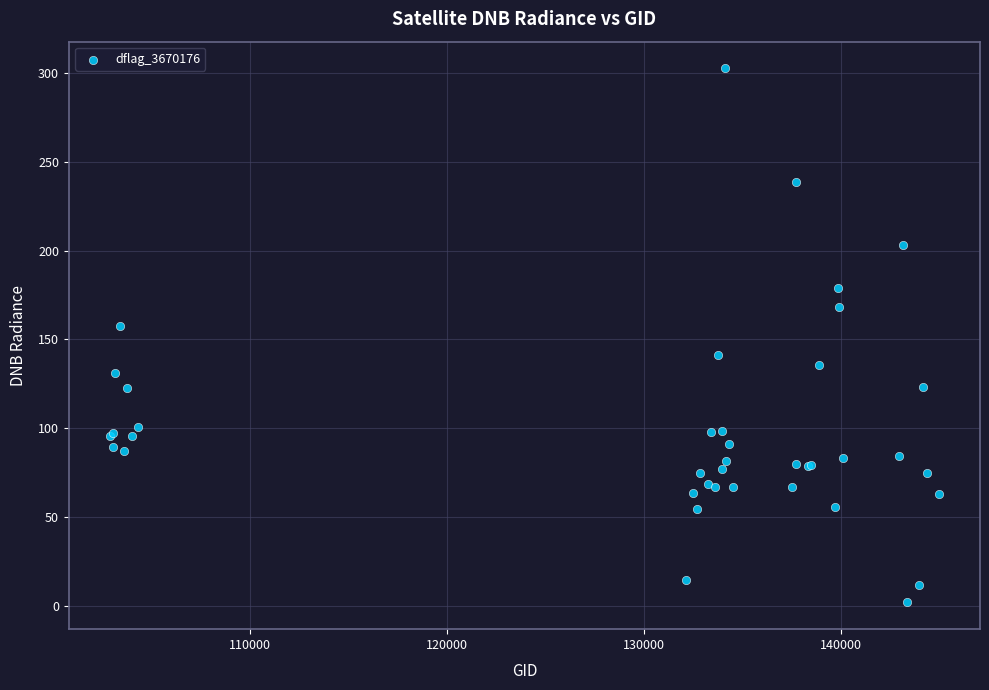

What Y value in the scatter plot is closest to 152?

157.8